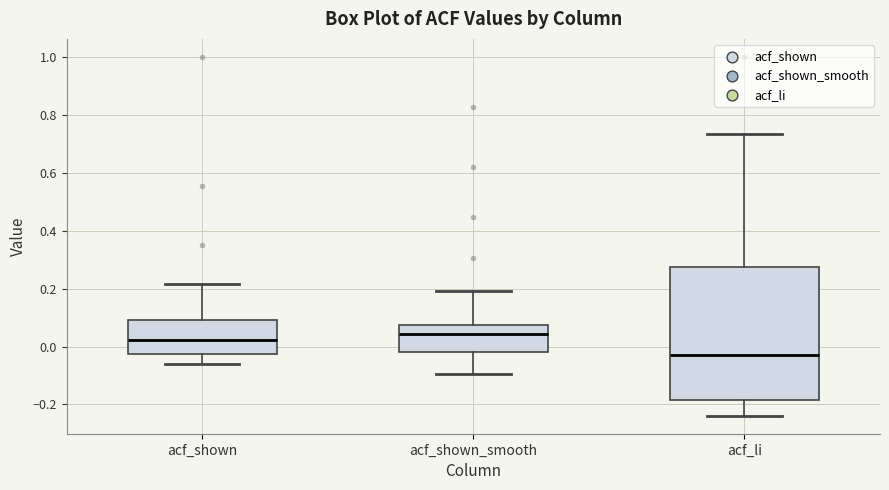

Where is the upper edge of the box for acf_li on the y-axis? The values are not printed on the chart, so give them approximately, as read against the axis.

0.28